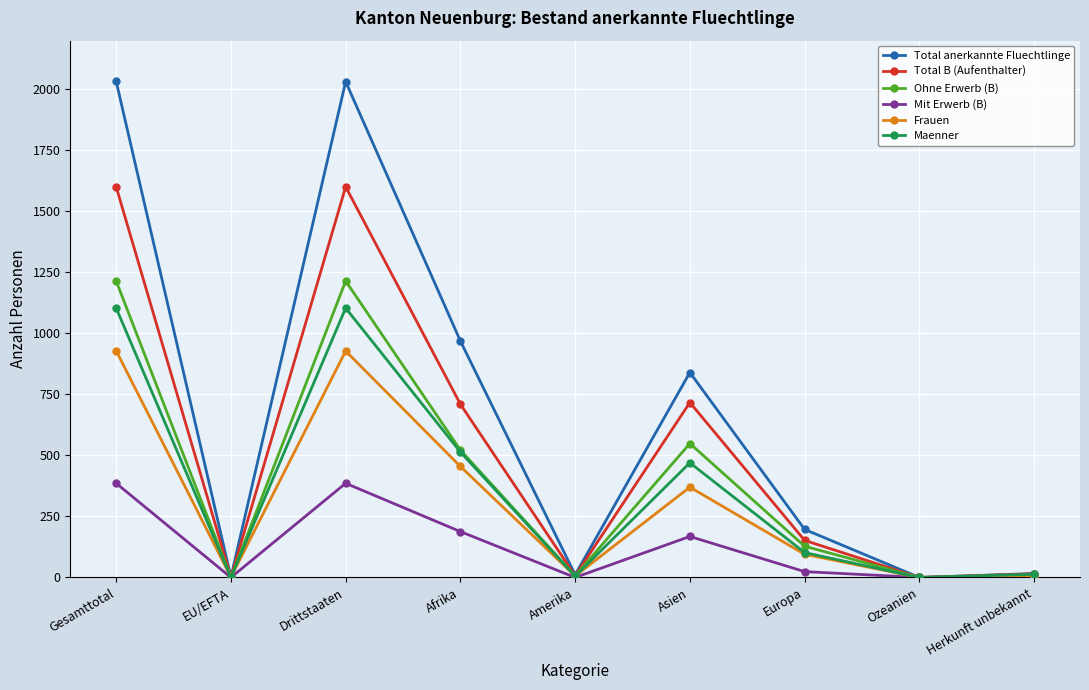

What is the label of the 7th point from the right?

Drittstaaten